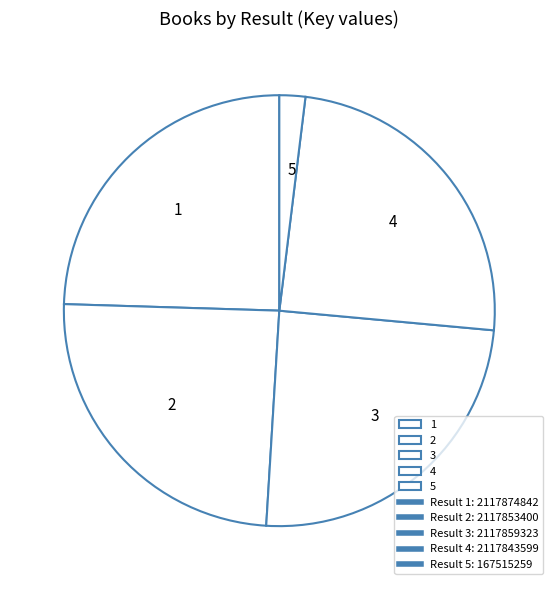

True or false: 2 accounts for 13% of the total.

False